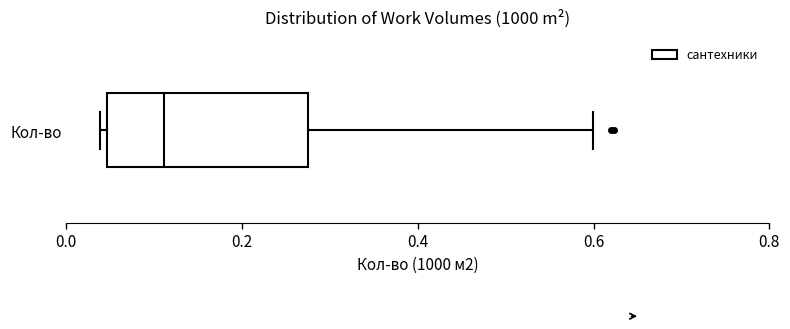

Transcribe this box plot: give where the median line is, the range the box spans, and where the two whiskers end, as read against the x-axis. The values are not printed on the chart, so give them approximately, as read against the axis.

median 0.12, box 0.04 to 0.28, whiskers 0.04 (just left of the box's left edge) to 0.60